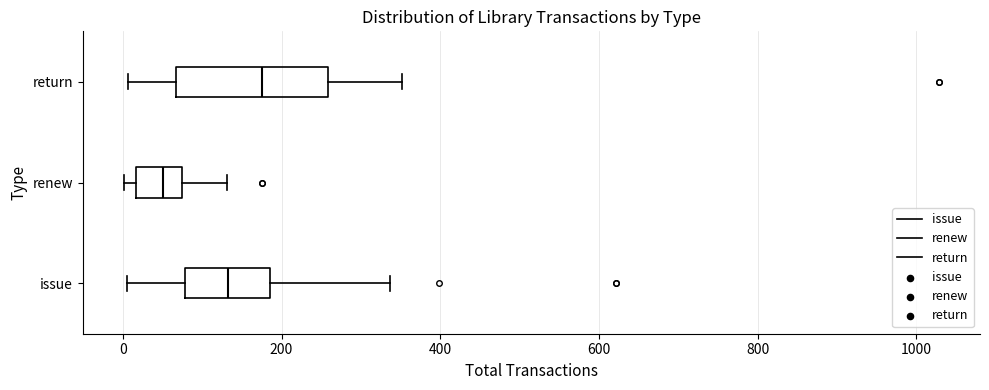

Which box's median line is the furthest to the right?

return